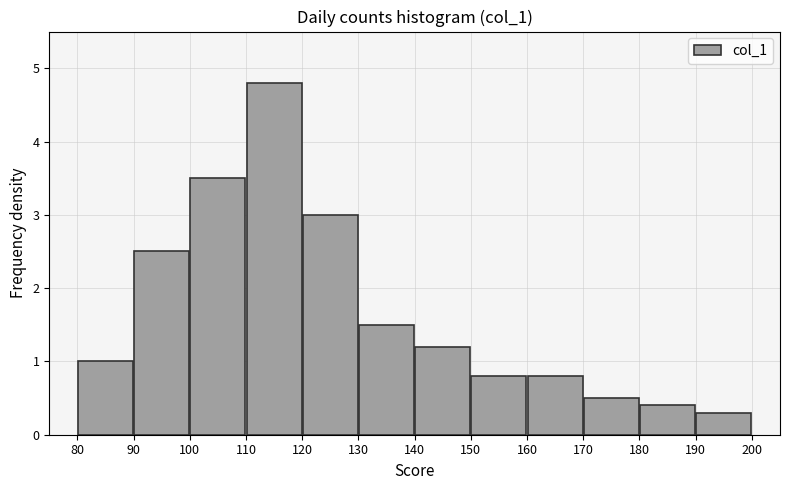

Reading left to right, list every bar in this chart as the range it spans on the x-axis followed by its height. The values are not printed on the chart, so give them approximately, as read against the axis.

80 to 90: 1.0
90 to 100: 2.5
100 to 110: 3.5
110 to 120: 4.8
120 to 130: 3.0
130 to 140: 1.5
140 to 150: 1.2
150 to 160: 0.8
160 to 170: 0.8
170 to 180: 0.5
180 to 190: 0.4
190 to 200: 0.3